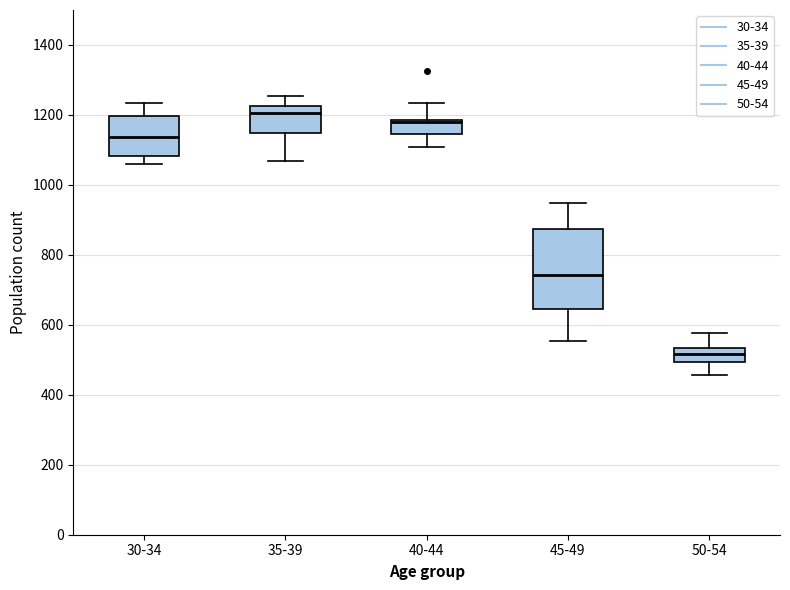

Comparing the boxes themselves (not the whiskers), which one is the tallest?

45-49